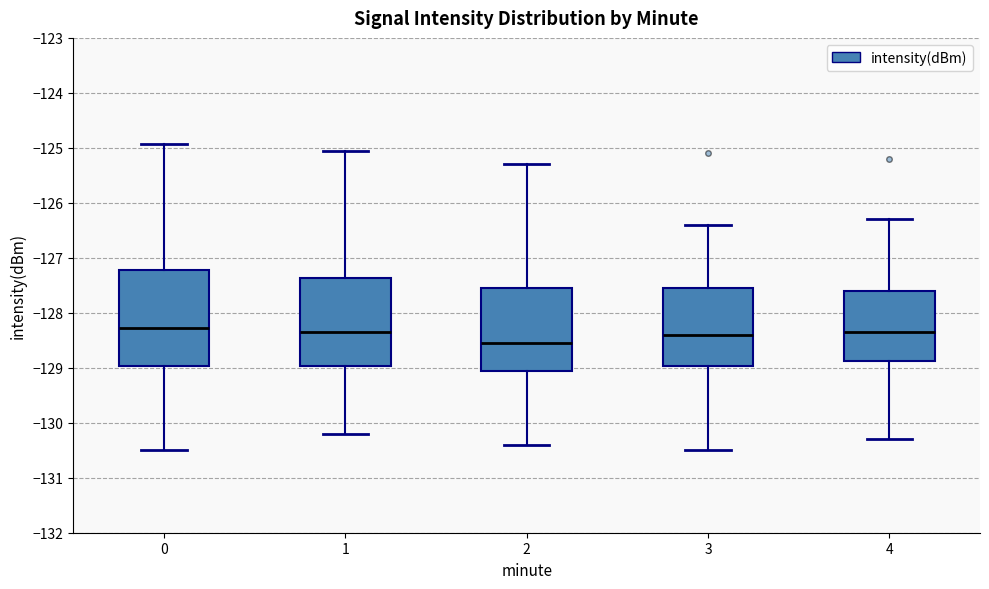

Reading left to right, transcribe this box plot: for each box, give where its median line is, the range the box spans, and where its two whiskers end, as read against the y-axis. The values are not printed on the chart, so give them approximately, as read against the axis.

0: median -128.3, box -129.0 to -127.2, whiskers -130.5 to -124.9
1: median -128.4, box -129.0 to -127.4, whiskers -130.2 to -125.1
2: median -128.5, box -129.0 to -127.5, whiskers -130.4 to -125.3
3: median -128.4, box -129.0 to -127.5, whiskers -130.5 to -126.4
4: median -128.3, box -128.9 to -127.6, whiskers -130.3 to -126.3